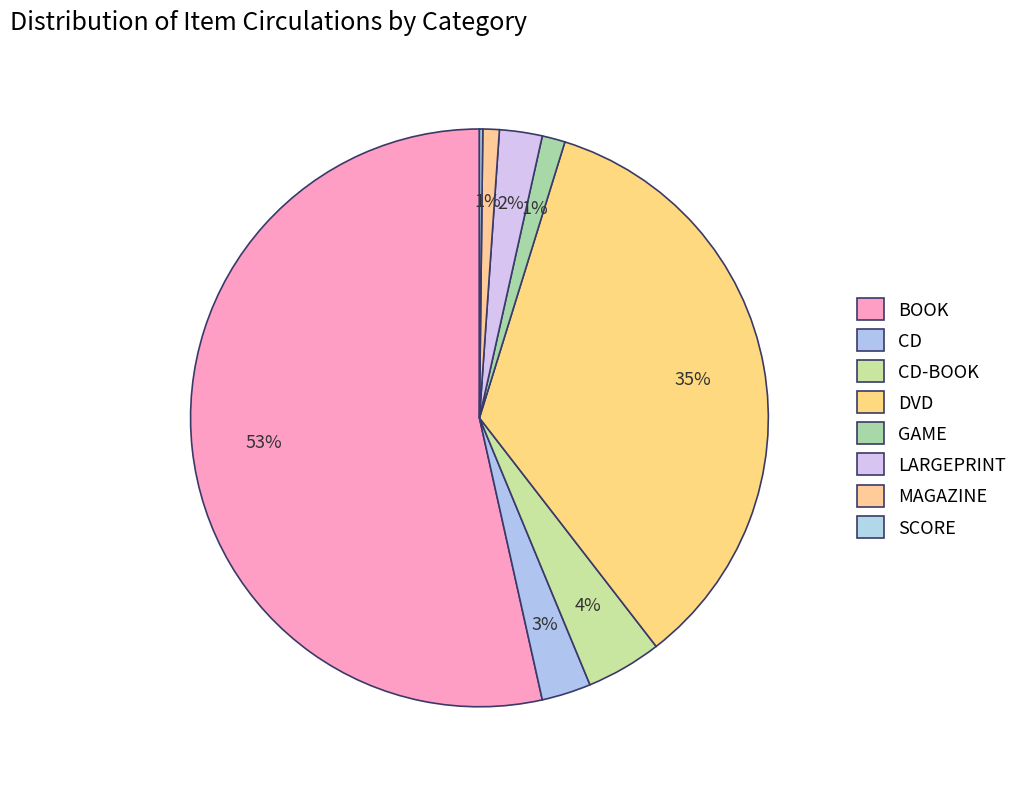

Which slice is the largest?

BOOK